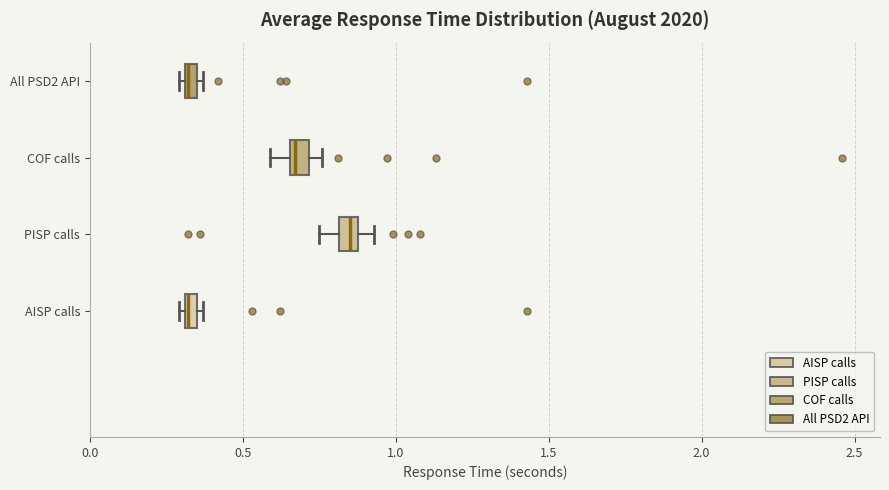

Where is the left edge of the box for AISP calls on the x-axis? The values are not printed on the chart, so give them approximately, as read against the axis.

0.30